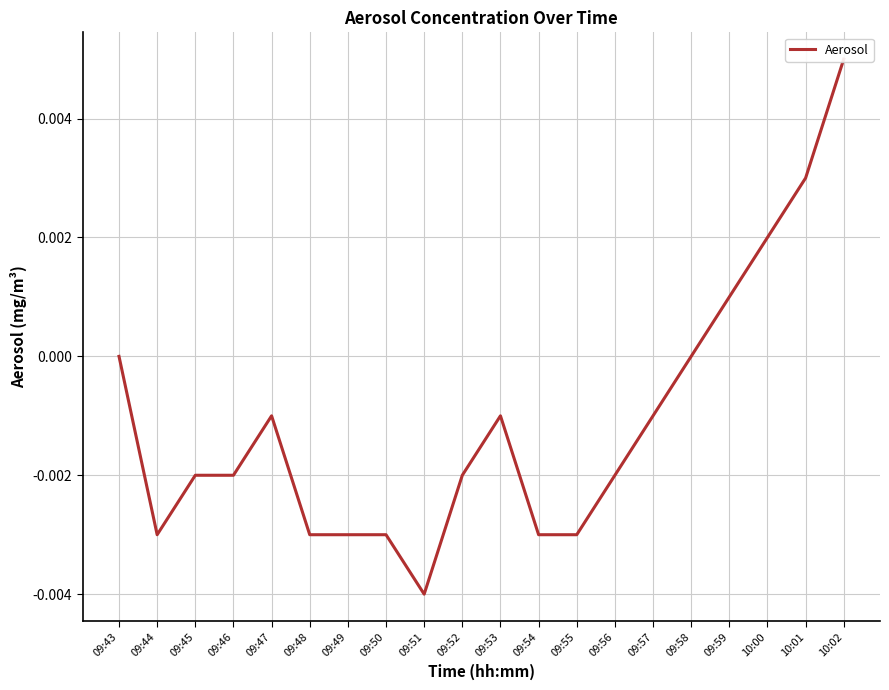

True or false: there are more than 1 points higher than both neighbors.

True